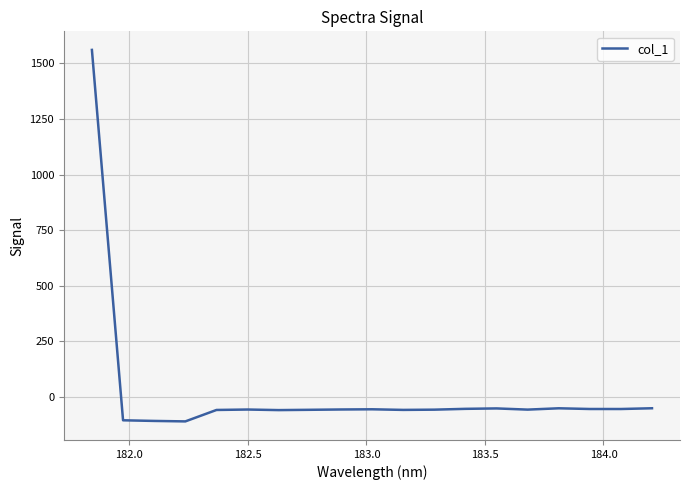

What is the maximum value shown in the chart?

1560.7